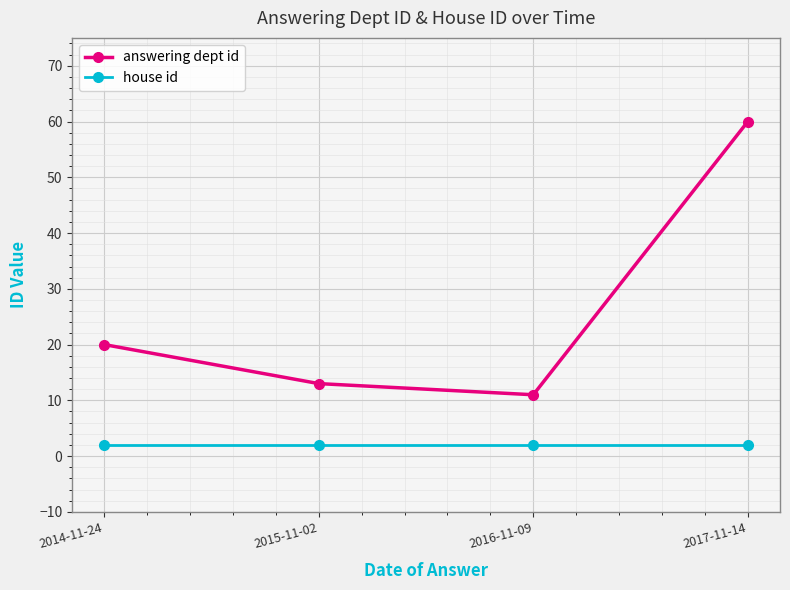

At how many categories does at least one series exceed 6?

4